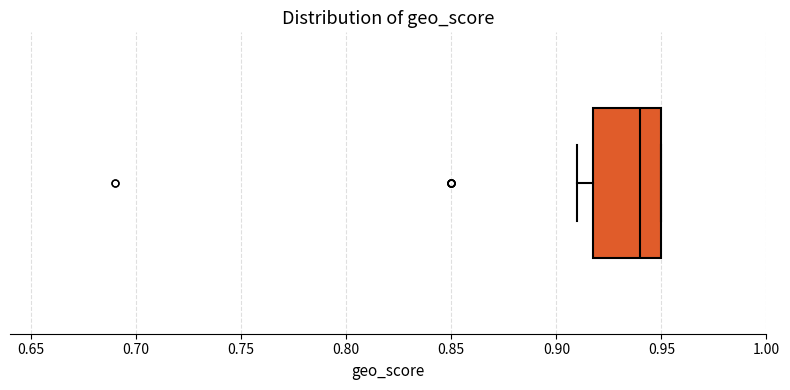

Where does the left whisker of the box end on the x-axis? The values are not printed on the chart, so give them approximately, as read against the axis.

0.91